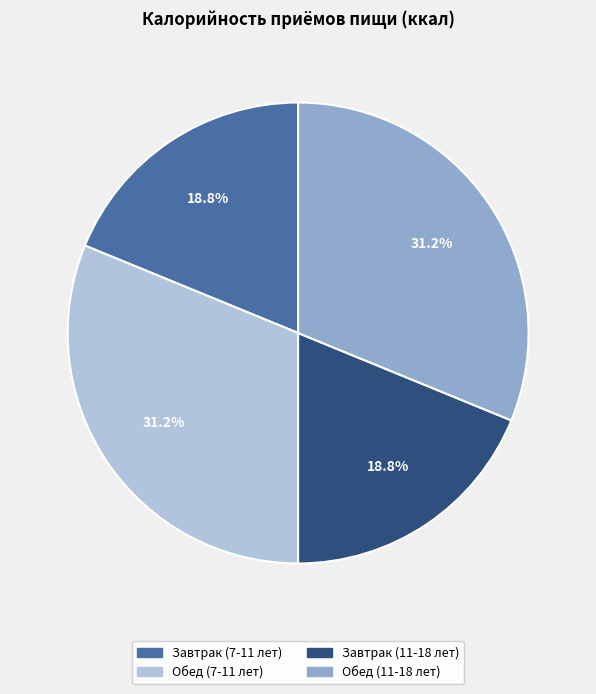

What percentage is NOT represented by Завтрак (7-11 лет)?

81.2%